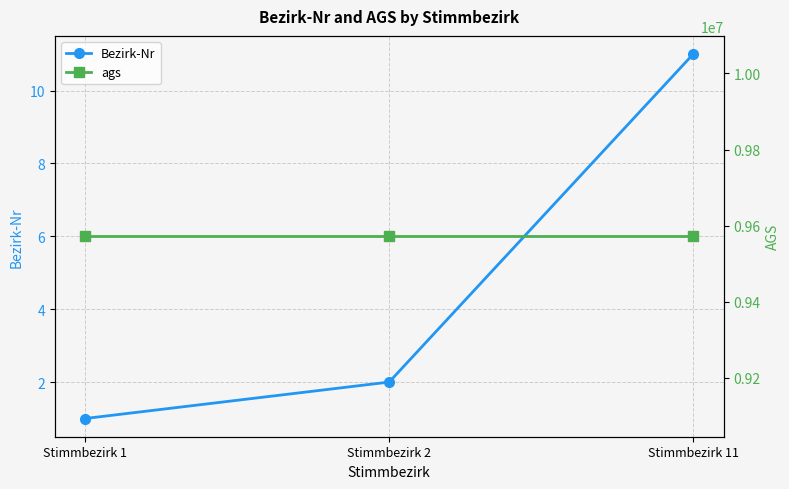

Which series has the largest range (max minus min)?

Bezirk-Nr